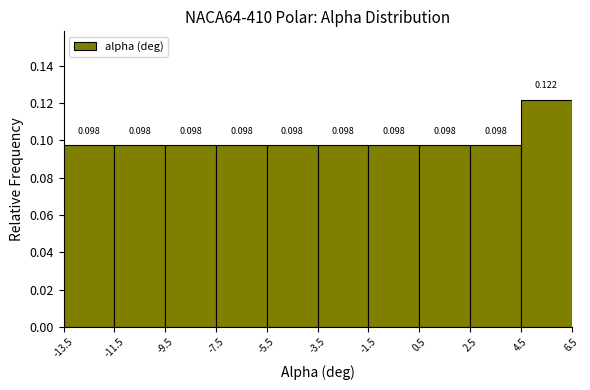

Which range on the x-axis has the tallest bar?

4.5 to 6.5